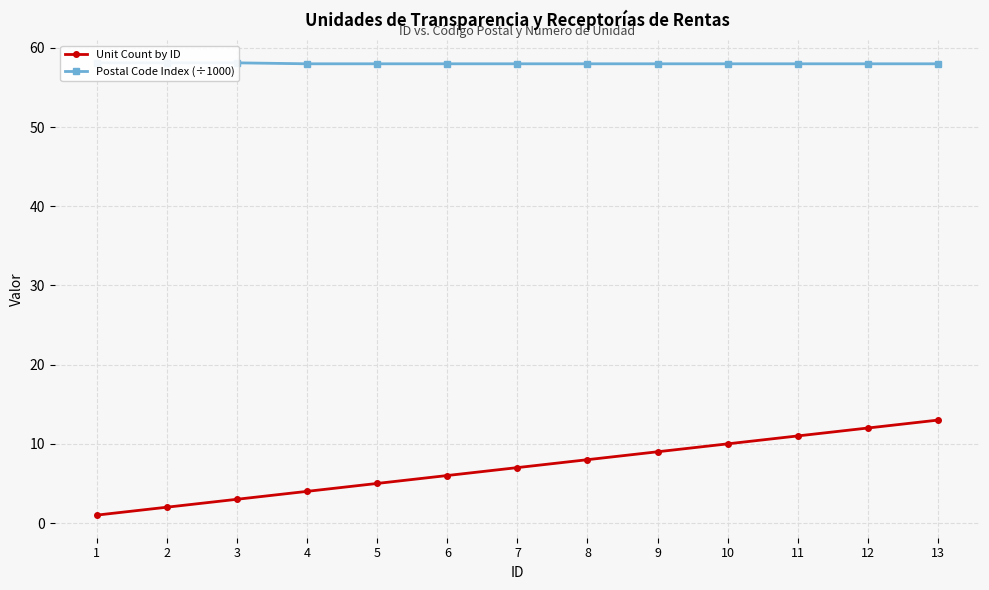

Which category has the lowest value across all series?

1